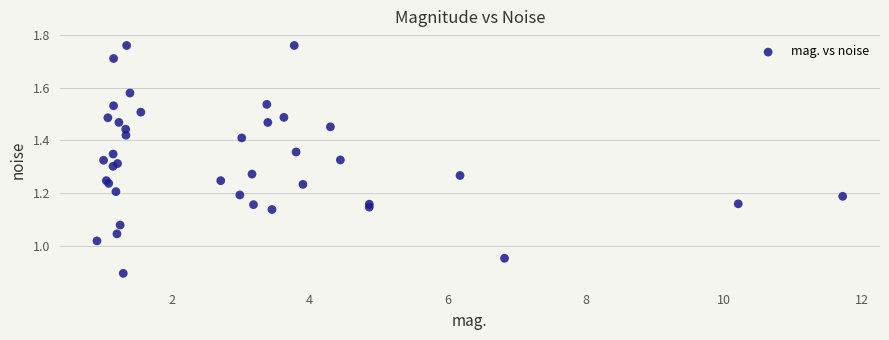

What is the range of Y values (max minus min)?

0.9